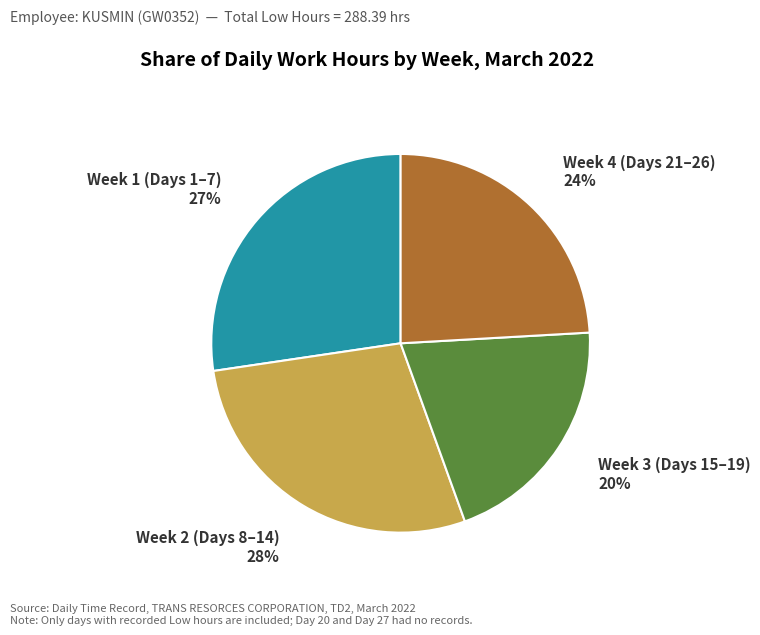

Rank the categories by value from highest to lowest.

Week 2 (Days 8–14), Week 1 (Days 1–7), Week 4 (Days 21–26), Week 3 (Days 15–19)